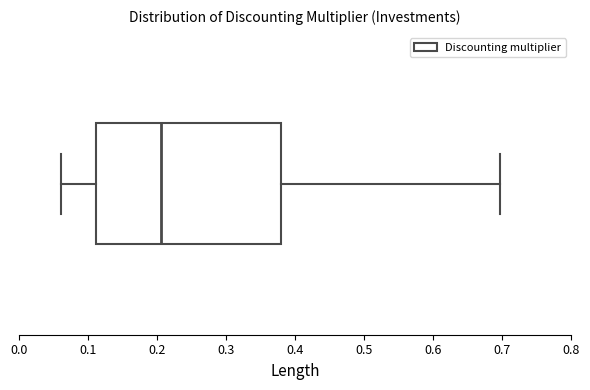

Where is the right edge of the box on the x-axis? The values are not printed on the chart, so give them approximately, as read against the axis.

0.38